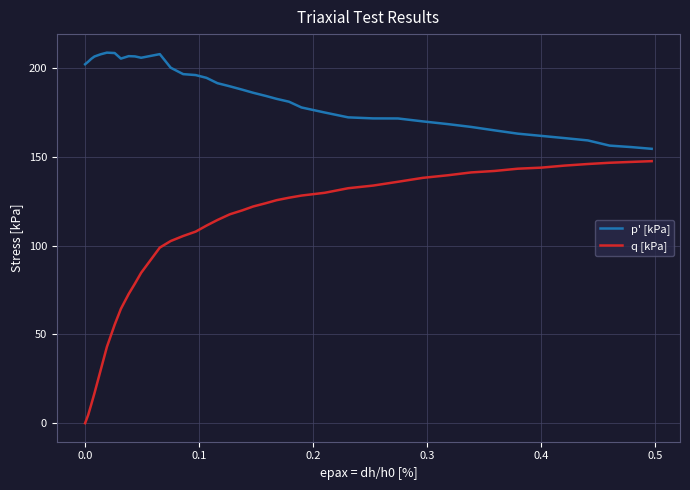

How many values in the p' [kPa] series are below 186?

19